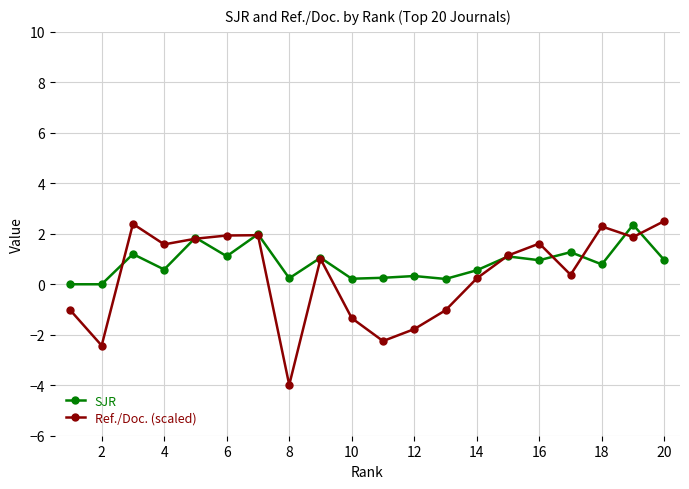

What is the maximum value for SJR?

2.4